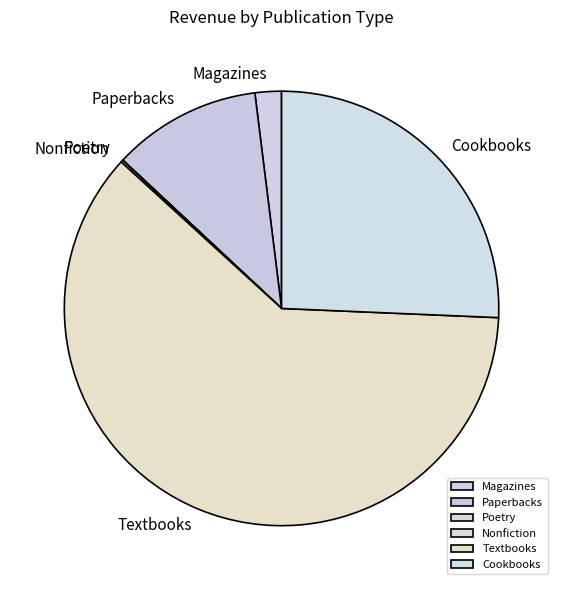

Which slice is the largest?

Textbooks